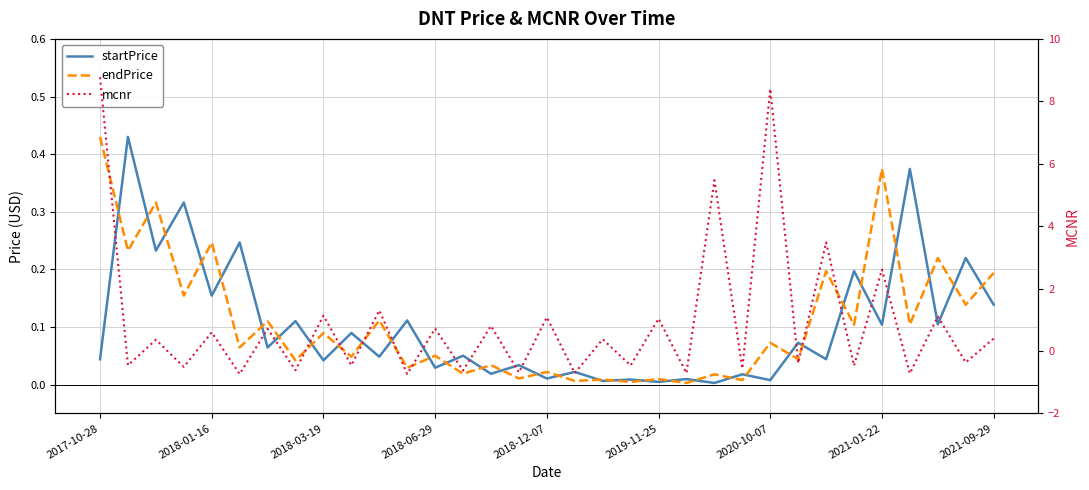

What is the value of the mcnr point at the 1st from the left?

8.8